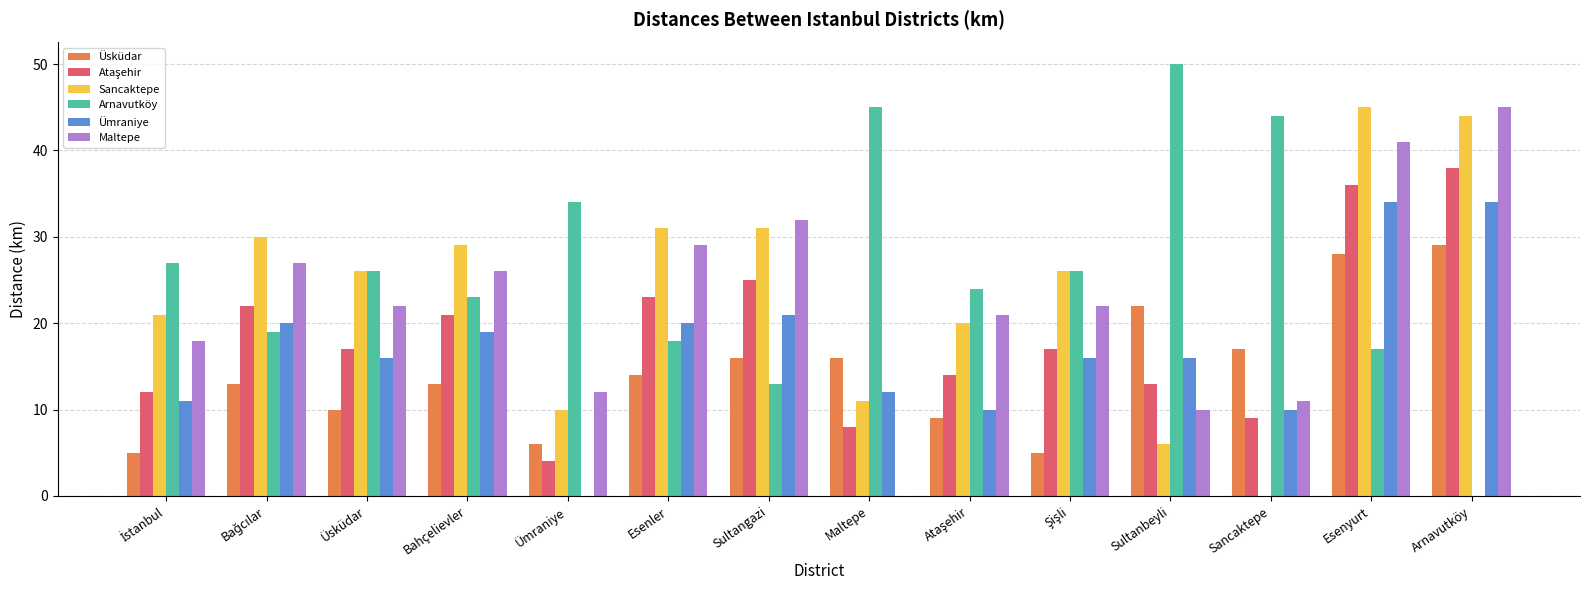

Is it true that Ümraniye equals 7 at Bahçelievler?

False